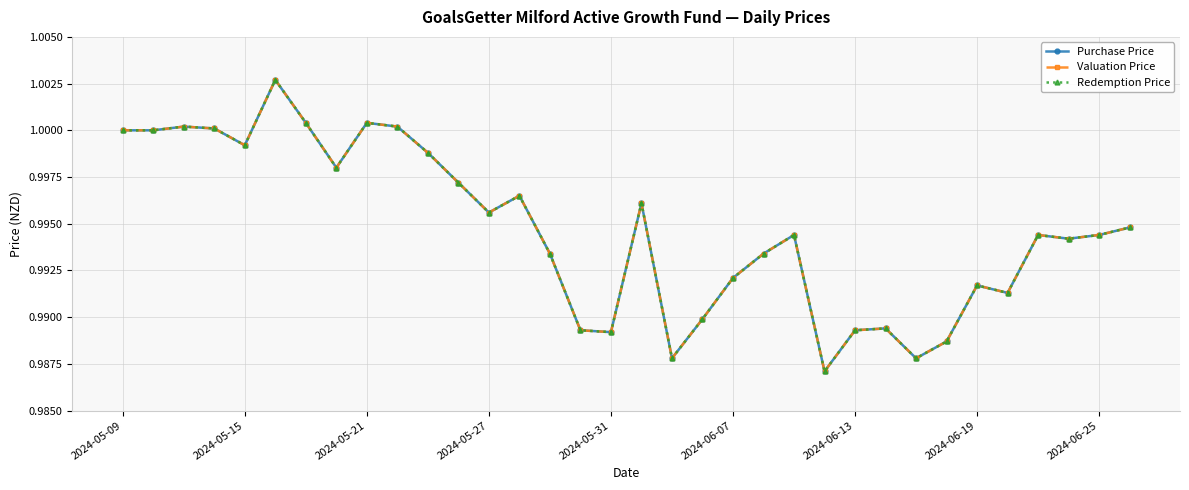

Is this an area chart (filled region under the line)?

No